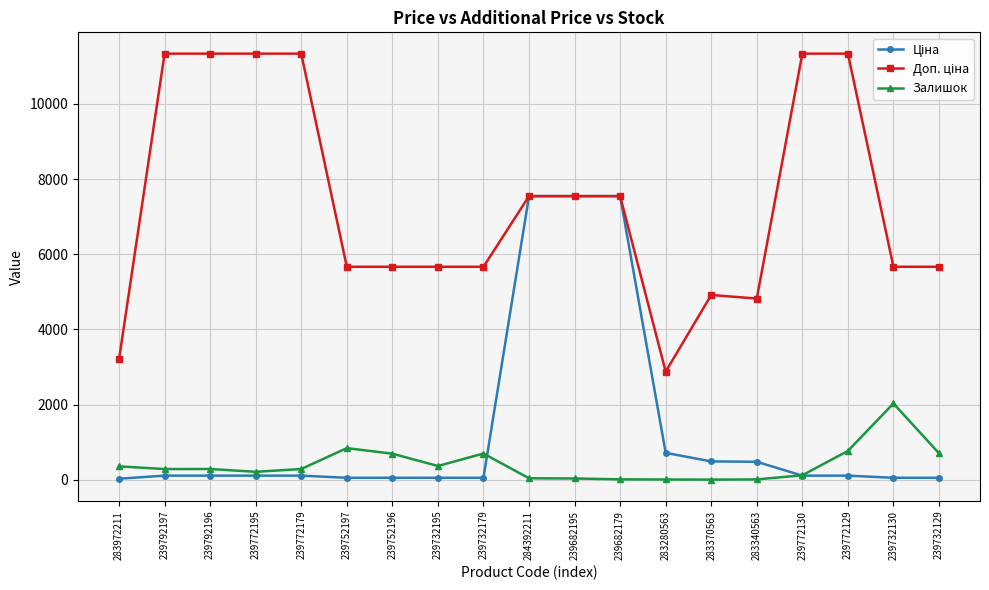

Count the number of data series in this chart.

3